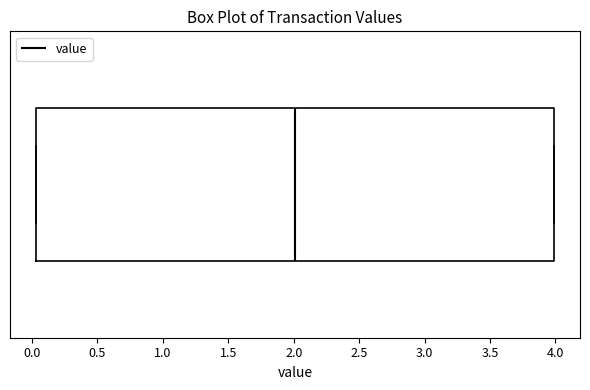

Where is the left edge of the box on the x-axis? The values are not printed on the chart, so give them approximately, as read against the axis.

0.05